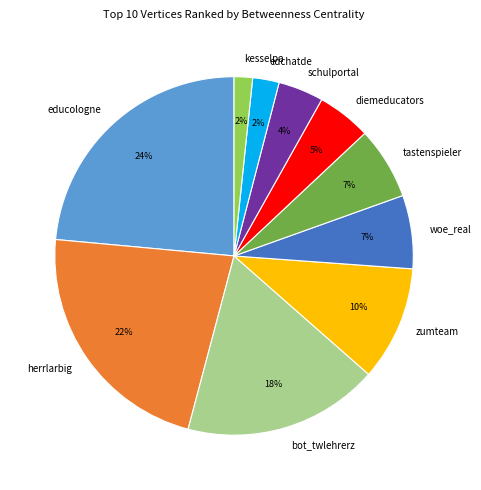

To the nearest percent, what is the average slice percentage?

10%